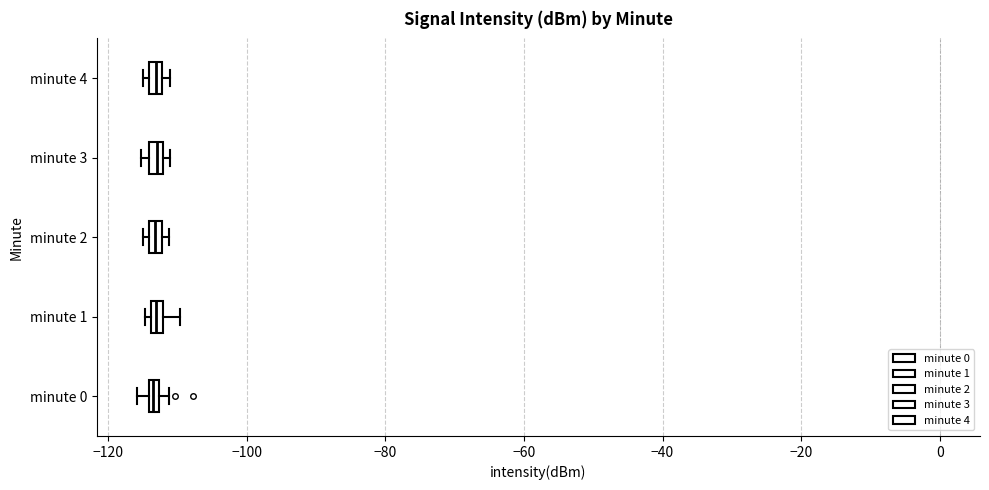

Where is the left edge of the box for minute 0 on the x-axis? The values are not printed on the chart, so give them approximately, as read against the axis.

-114